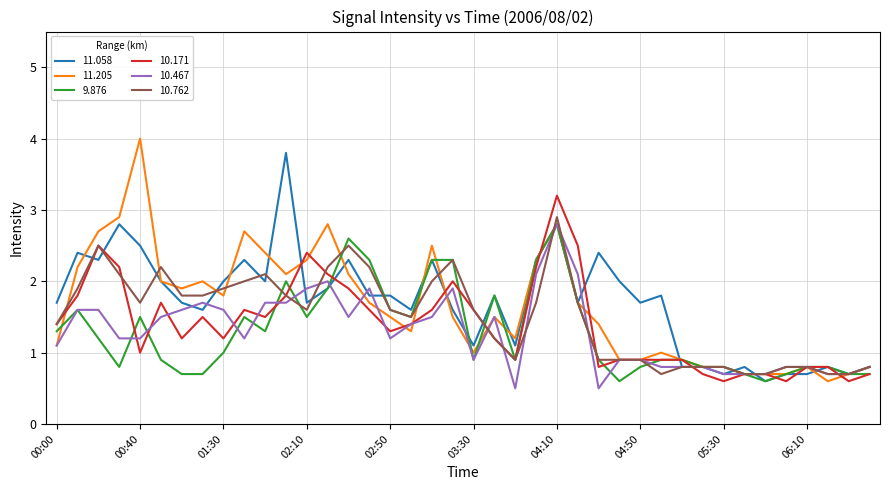

What is the minimum value shown in the chart?

0.5